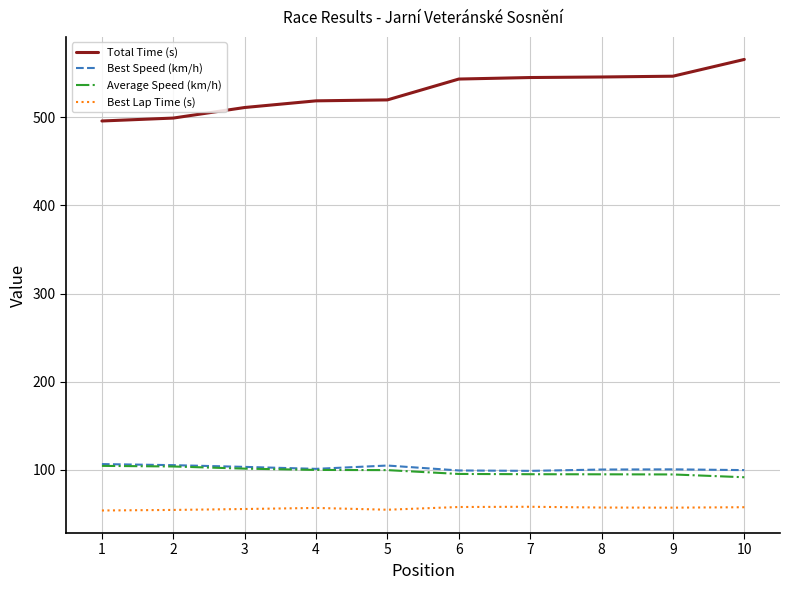

Which series has the largest total across all categories?

Total Time (s)